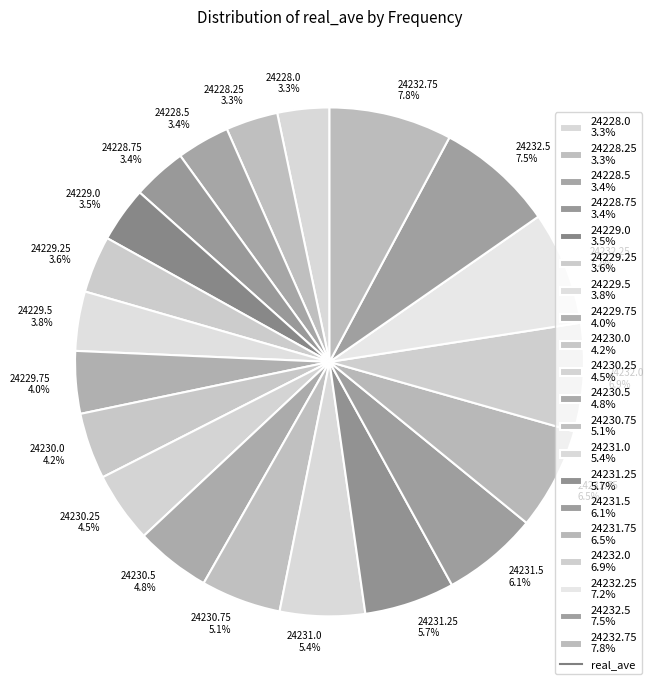

Is the sum of 24230.0 and 24230.5 greater than half?

No